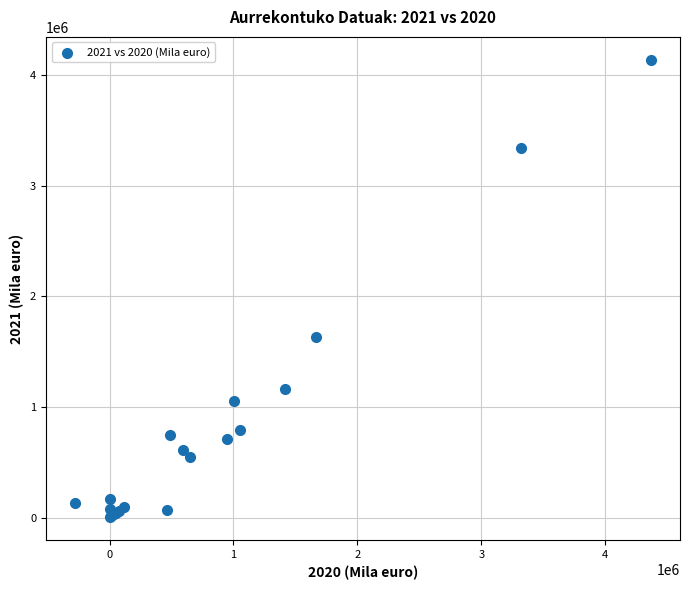

What Y value in the scatter plot is closest to 2070987?

1635395.3